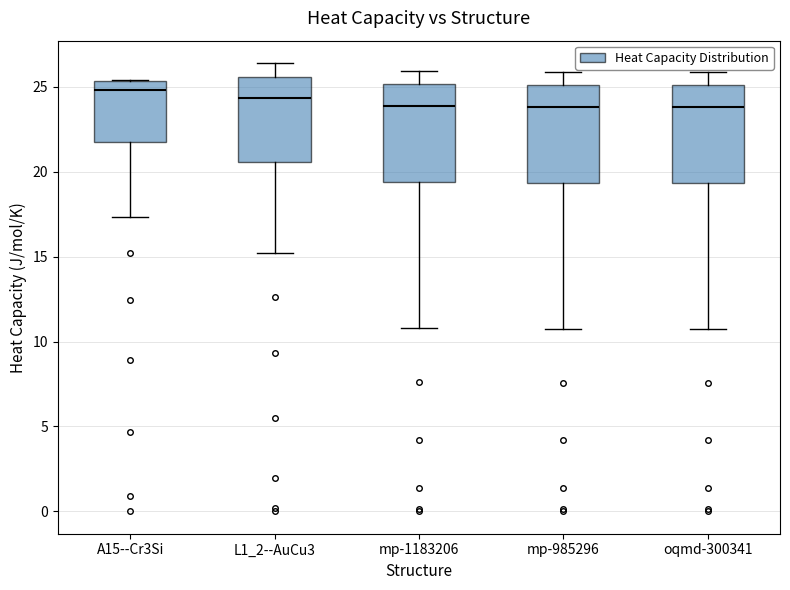

Reading left to right, transcribe this box plot: for each box, give where its median line is, the range the box spans, and where its two whiskers end, as read against the y-axis. The values are not printed on the chart, so give them approximately, as read against the axis.

A15--Cr3Si: median 25.0, box 21.5 to 25.5, whiskers 17.5 to 25.5
L1_2--AuCu3: median 24.5, box 20.5 to 25.5, whiskers 15.0 to 26.5
mp-1183206: median 24.0, box 19.5 to 25.0, whiskers 11.0 to 26.0
mp-985296: median 24.0, box 19.5 to 25.0, whiskers 10.5 to 26.0
oqmd-300341: median 24.0, box 19.5 to 25.0, whiskers 10.5 to 26.0